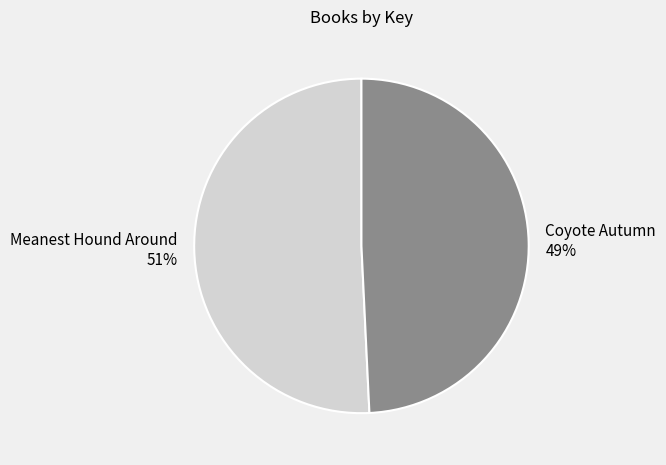

To the nearest percent, what portion does Coyote Autumn represent?

49%